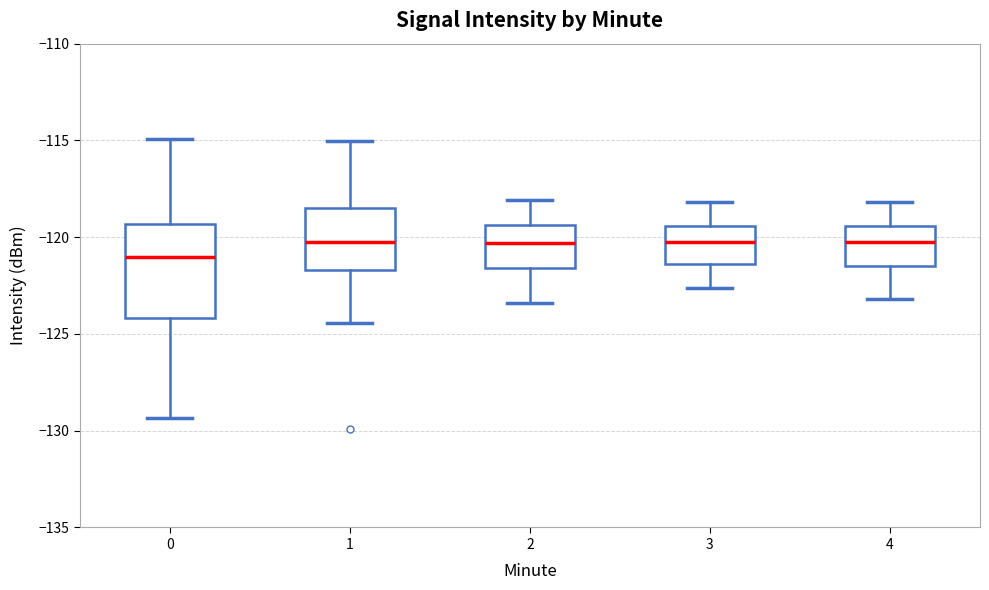

Comparing the boxes themselves (not the whiskers), which one is the tallest?

0